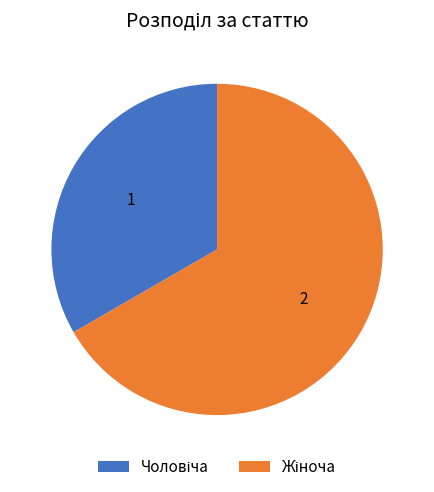

Does any single category account for the majority?

Yes